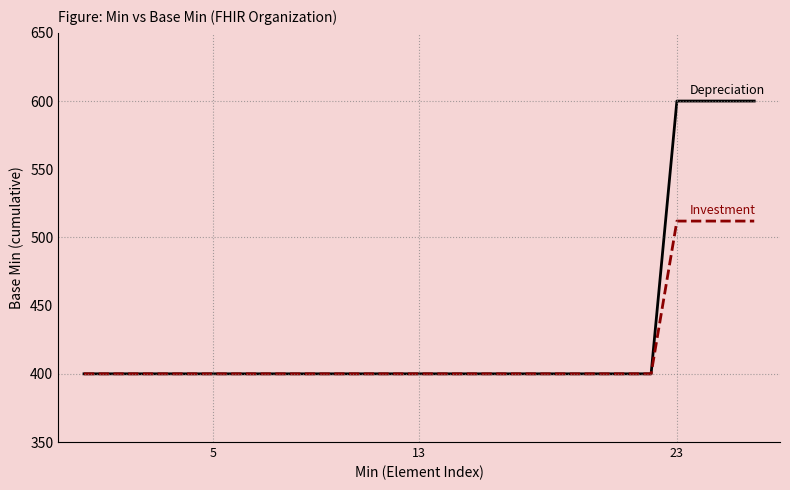

What is the greatest value displayed?

600